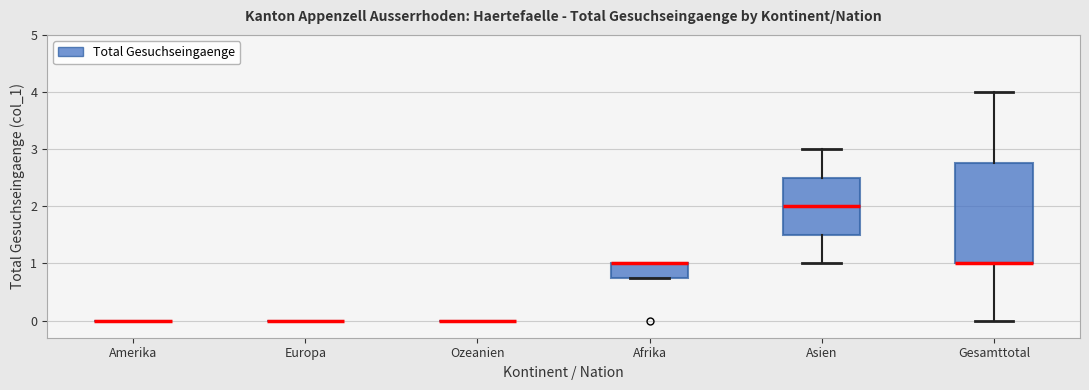

Reading left to right, transcribe this box plot: for each box, give where its median line is, the range the box spans, and where its two whiskers end, as read against the y-axis. The values are not printed on the chart, so give them approximately, as read against the axis.

Amerika: box collapsed to a line at 0.0, whiskers 0.0 to 0.0
Europa: box collapsed to a line at 0.0, whiskers 0.0 to 0.0
Ozeanien: box collapsed to a line at 0.0, whiskers 0.0 to 0.0
Afrika: median 1.0 (drawn on the box's upper edge), box 0.8 to 1.0, whiskers 0.8 to 1.0
Asien: median 2.0, box 1.5 to 2.5, whiskers 1.0 to 3.0
Gesamttotal: median 1.0 (drawn on the box's lower edge), box 1.0 to 2.8, whiskers 0.0 to 4.0